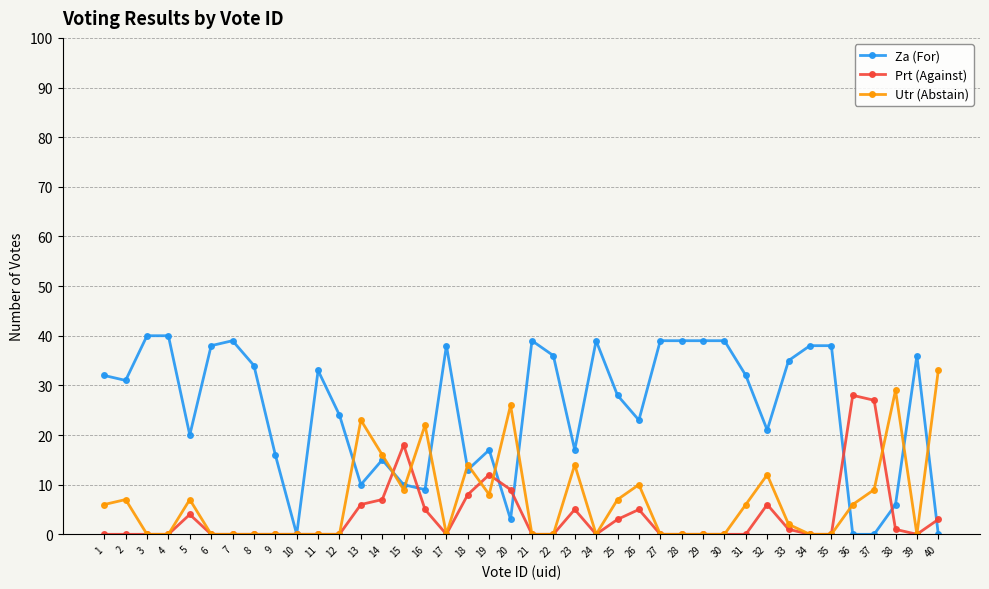

Is the value of Za (For) at 6 greater than the value of Prt (Against) at 20?

Yes